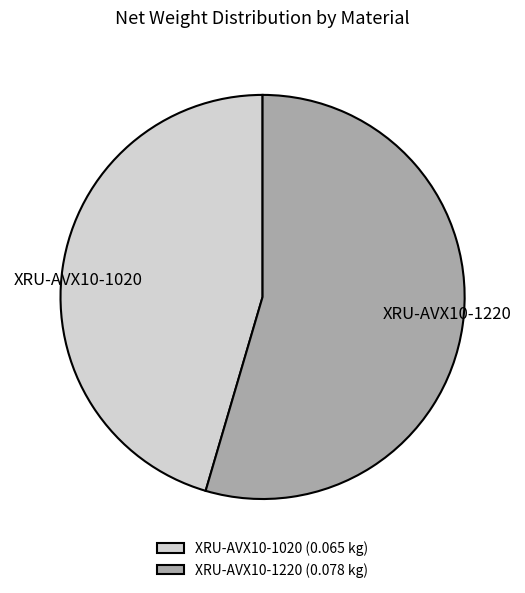

Which category has the biggest portion of the pie?

XRU-AVX10-1220